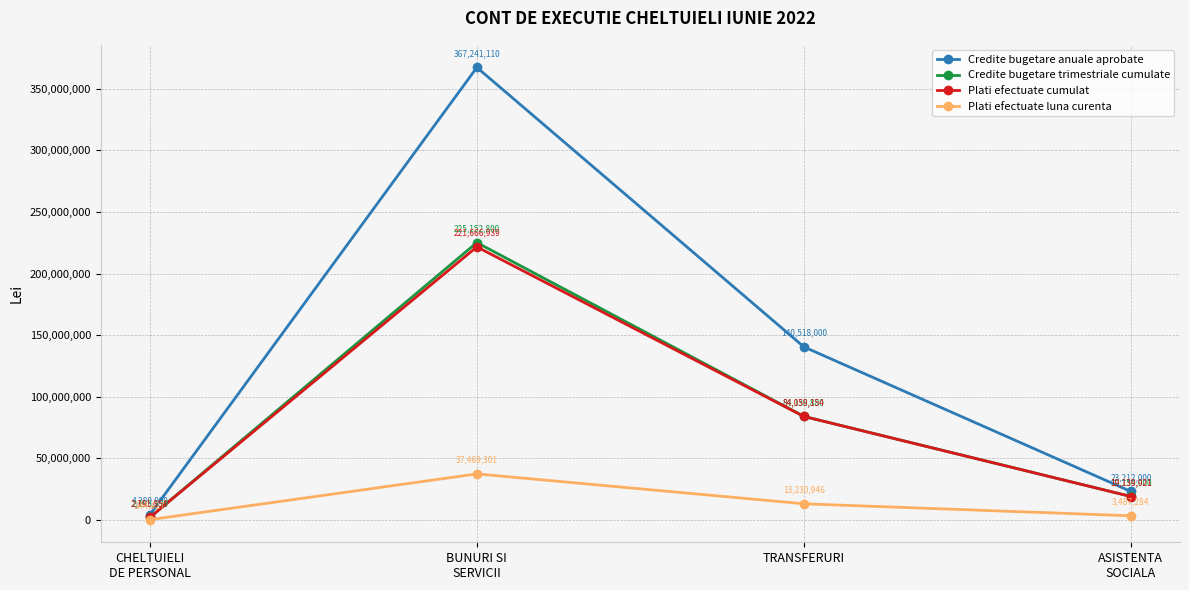

How many distinct data groups are displayed?

4